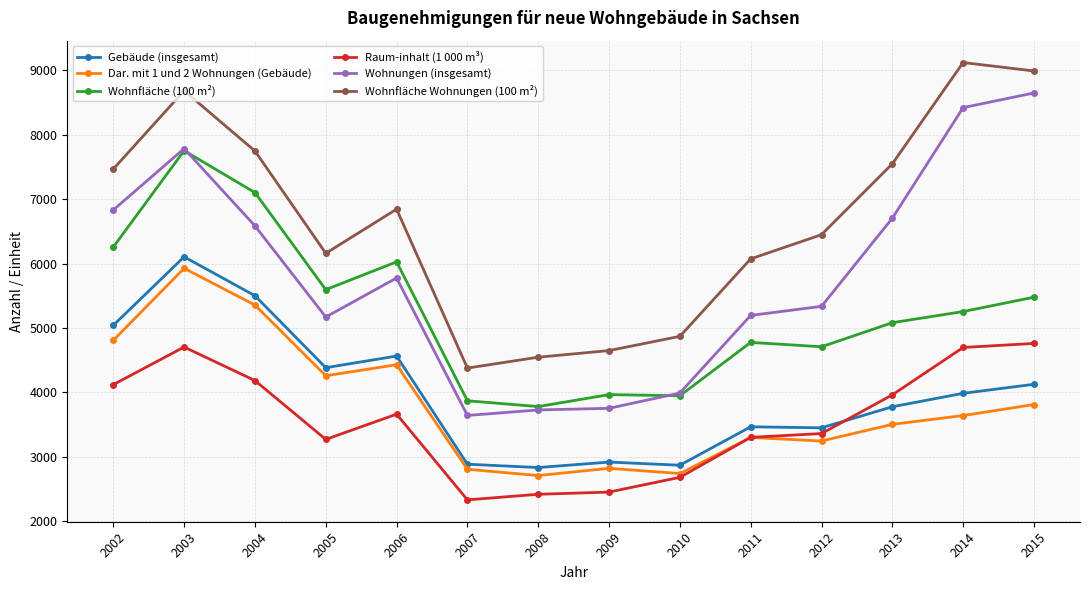

The Raum-inhalt (1 000 m³) series shows 4703 at 2003. True or false?

True